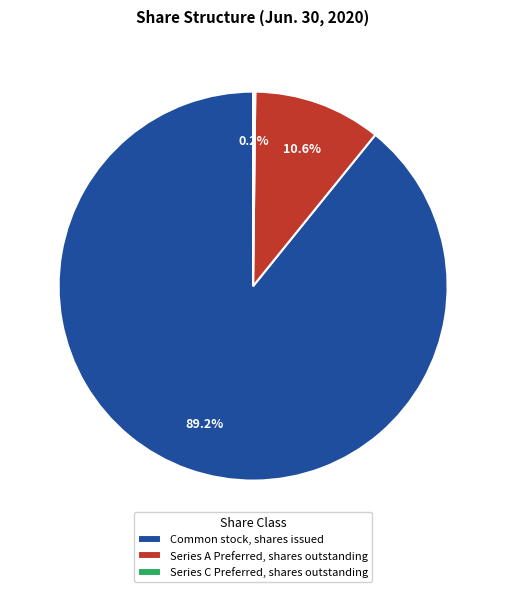

To the nearest percent, what is the average slice percentage?

33%